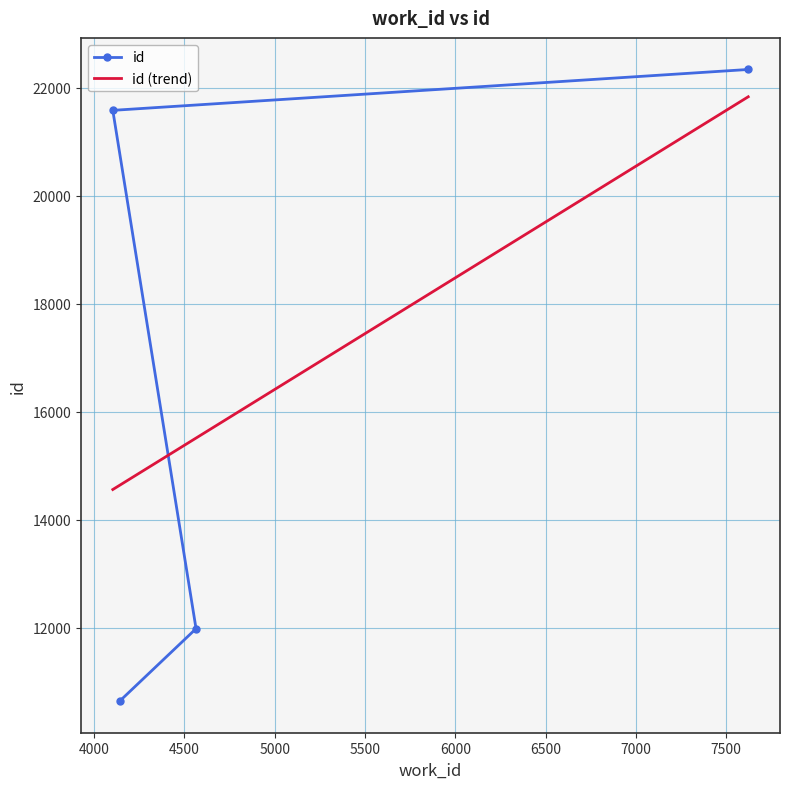

True or false: the data has more than 2 interior local peaks.

False